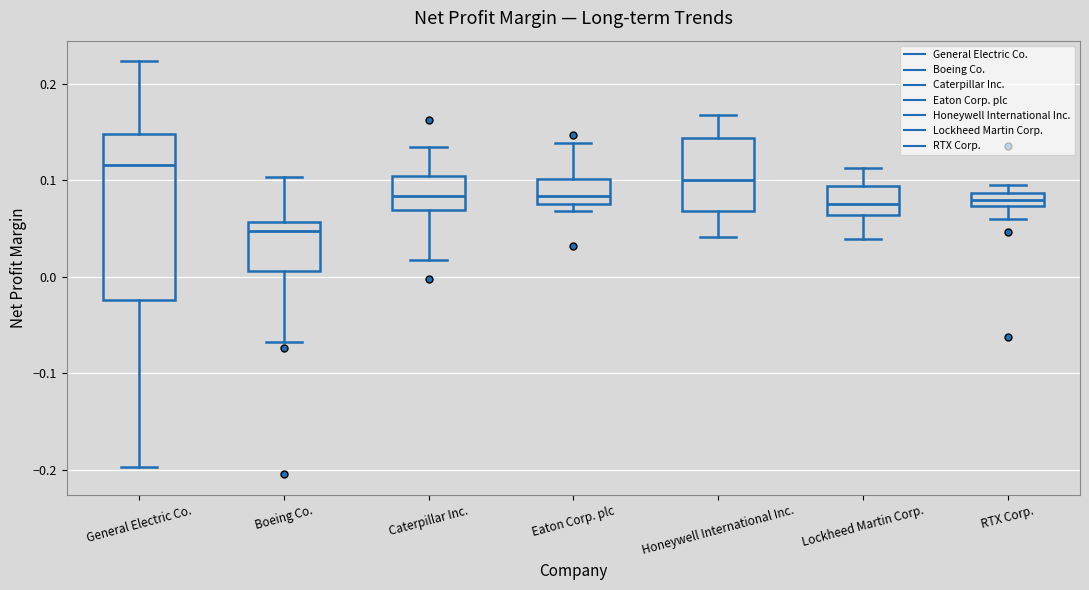

Which box's median line is the lowest?

Boeing Co.